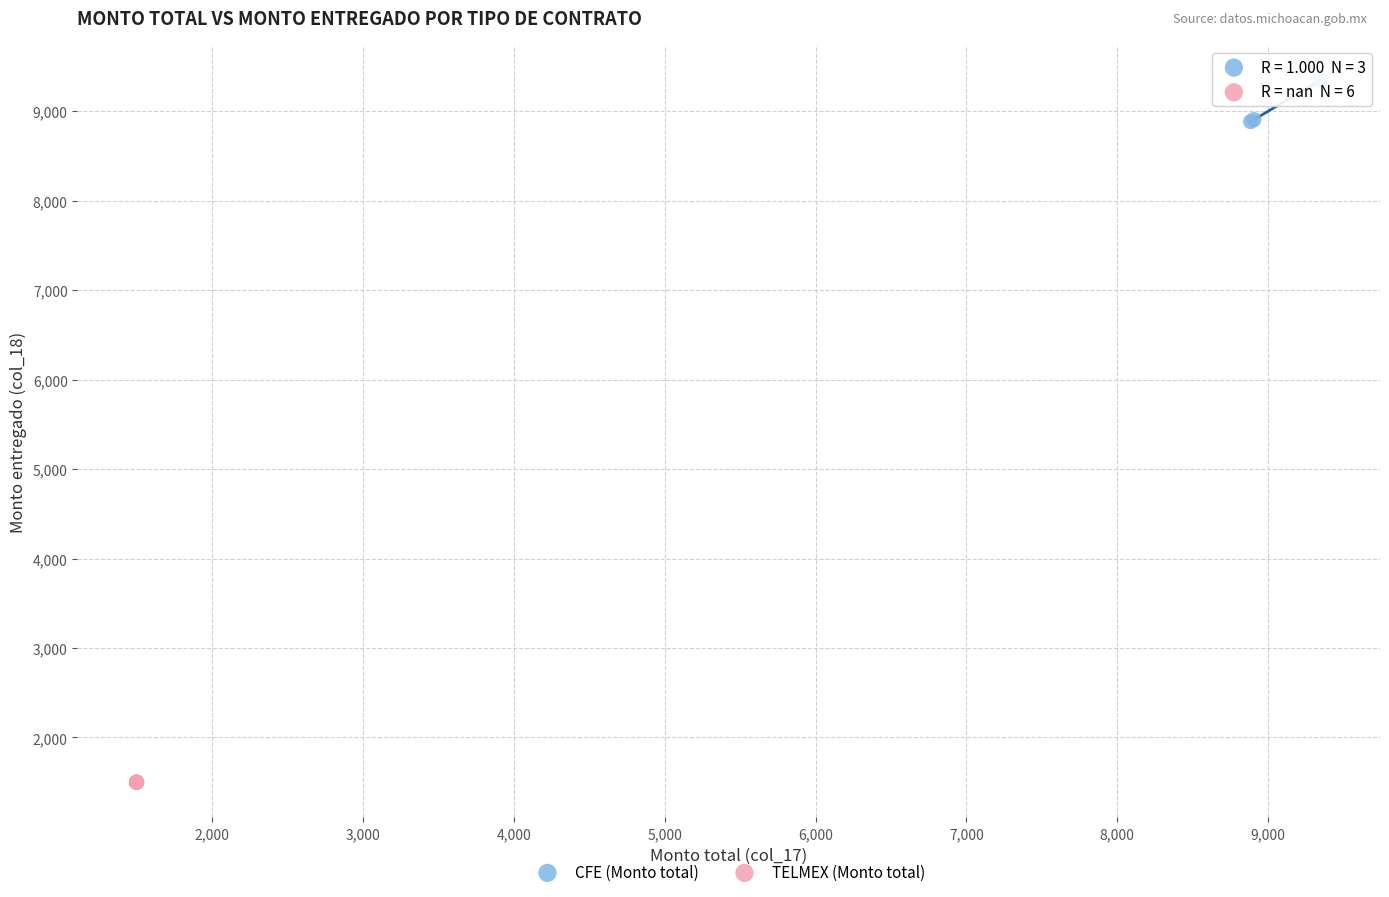

Which series reaches the minimum Y coordinate?

TELMEX (Monto total)